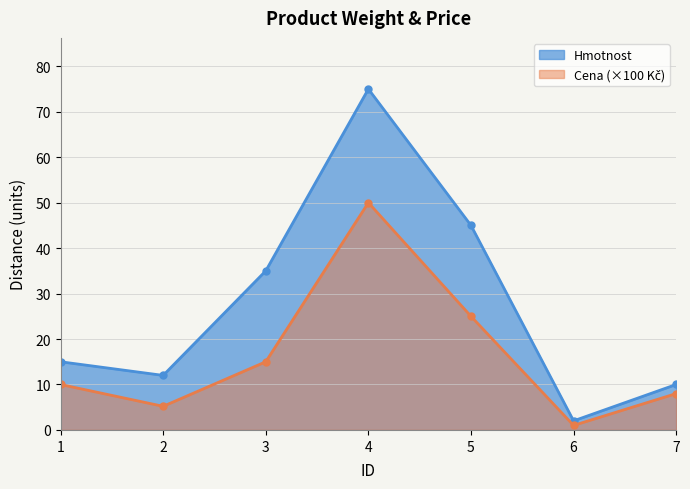

True or false: Hmotnost and Cena cross at least once.

False